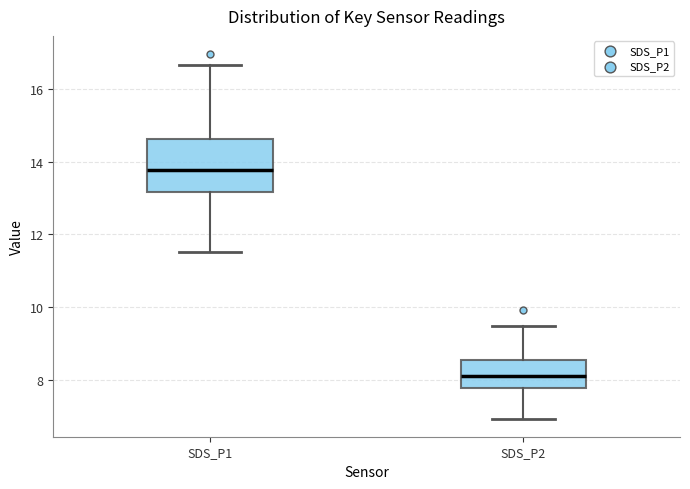

Where is the upper edge of the box for SDS_P2 on the y-axis? The values are not printed on the chart, so give them approximately, as read against the axis.

8.6